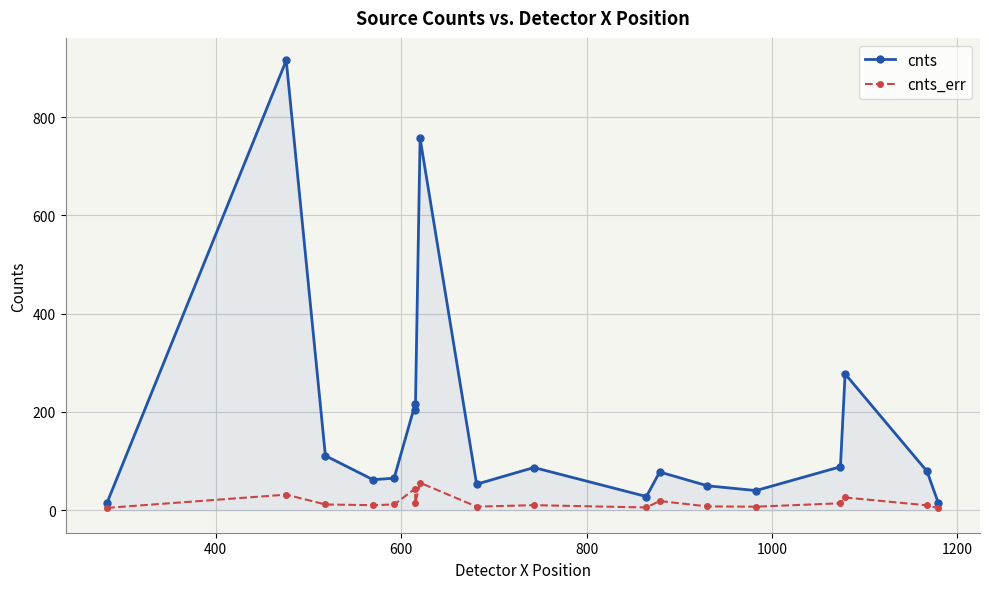

In cnts, how many points are lower than both neighbors (excluding endpoints)?

5